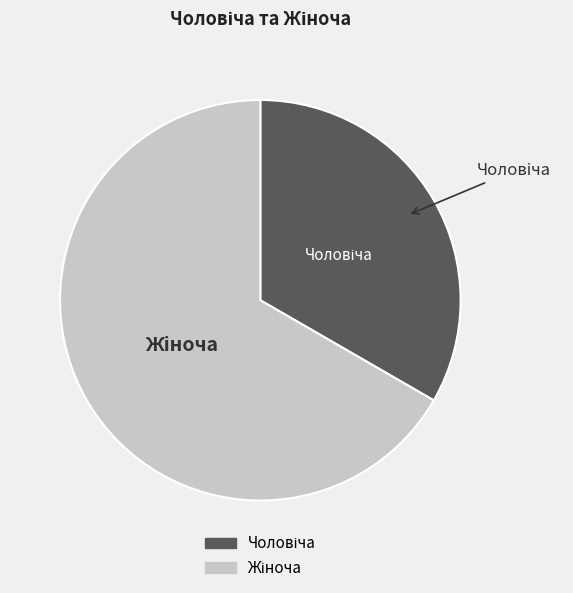

Does any single category account for the majority?

Yes